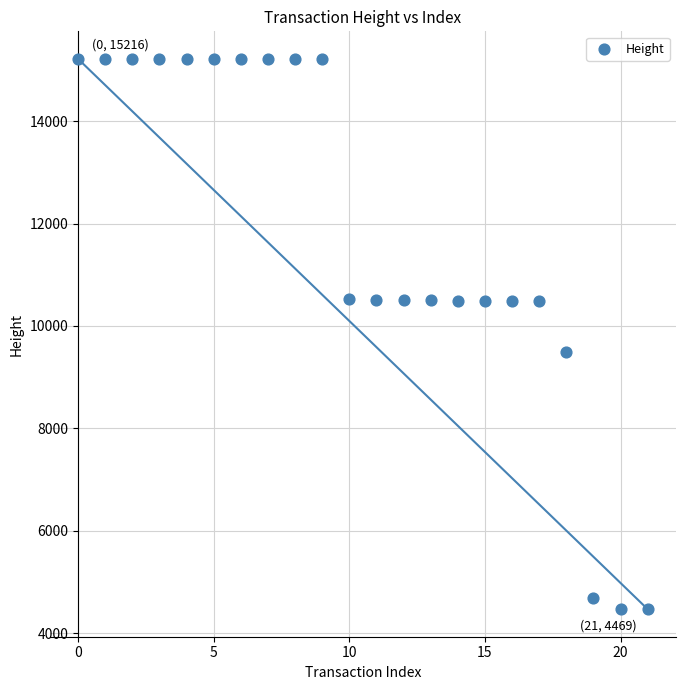

What Y value in the scatter plot is closest to 9842?

9493